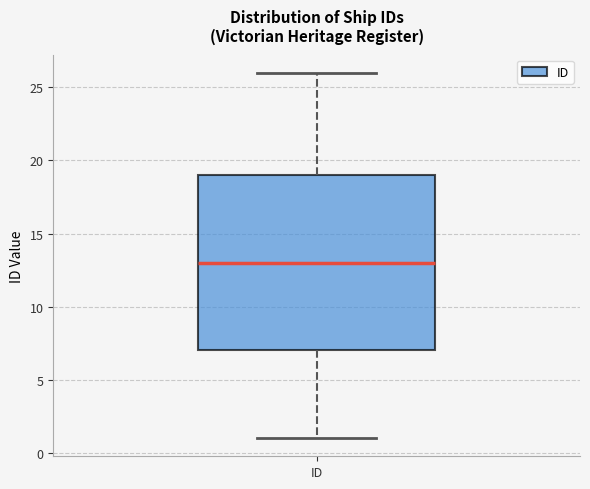

Read this box plot against the y-axis: the position of the median line, the range covered by the box, and the ends of both whiskers. The values are not printed on the chart, so give them approximately, as read against the axis.

median 13, box 7 to 19, whiskers 1 to 26